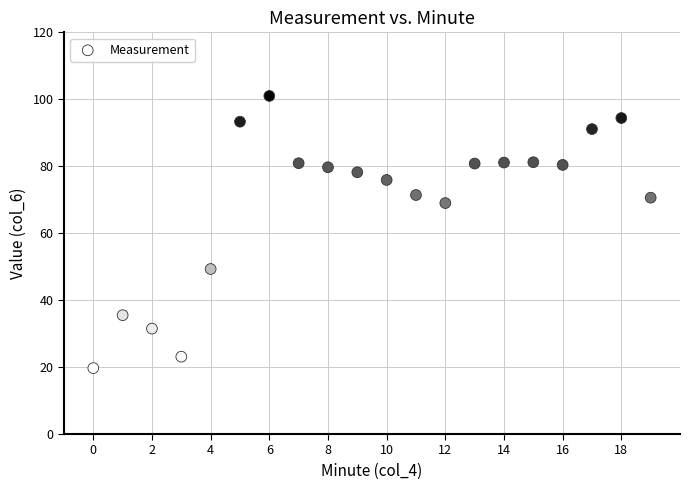

What is the range of Y values (max minus min)?

81.3